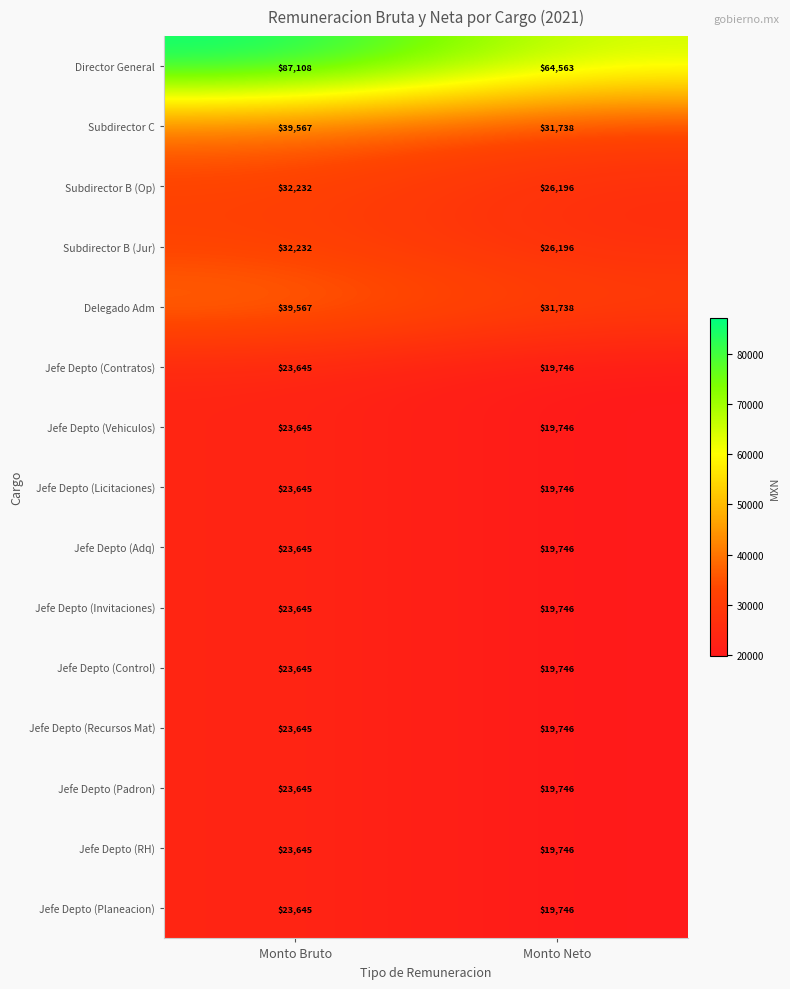

The Jefe Depto (Planeacion) series shows 23645 at Monto Bruto. True or false?

True